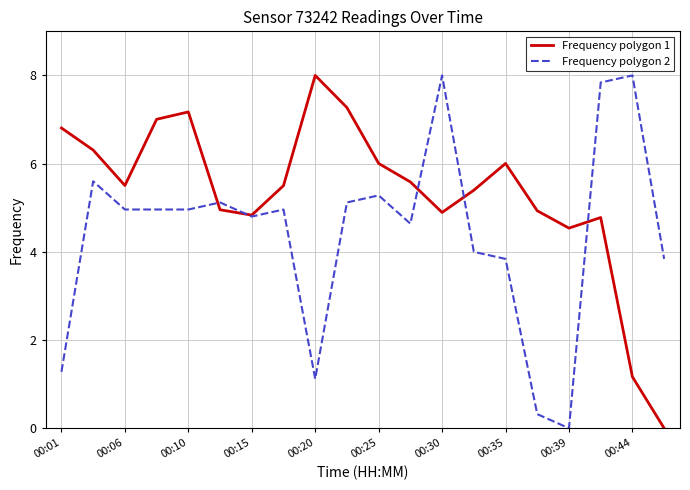

Which series has the largest total across all categories?

Frequency polygon 1